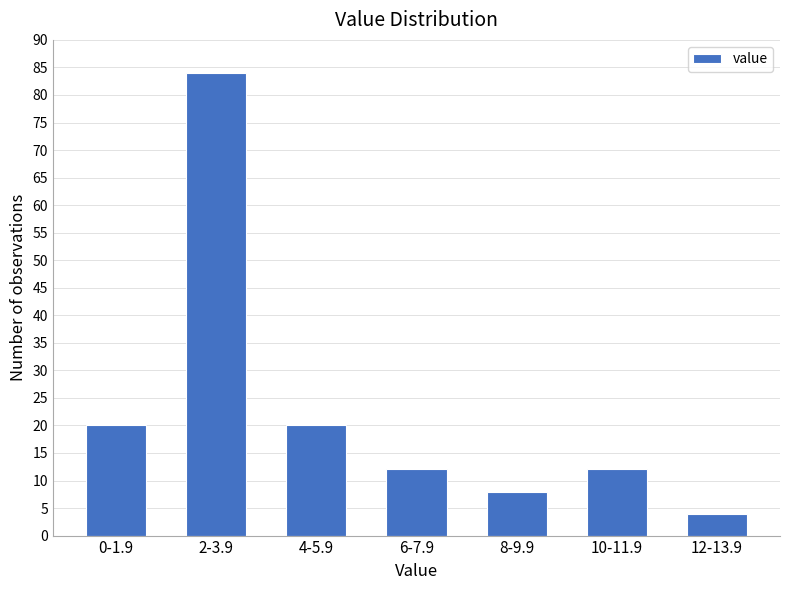

Reading left to right, what are all the values shown in this chart?

20	84	20	12	8	12	4